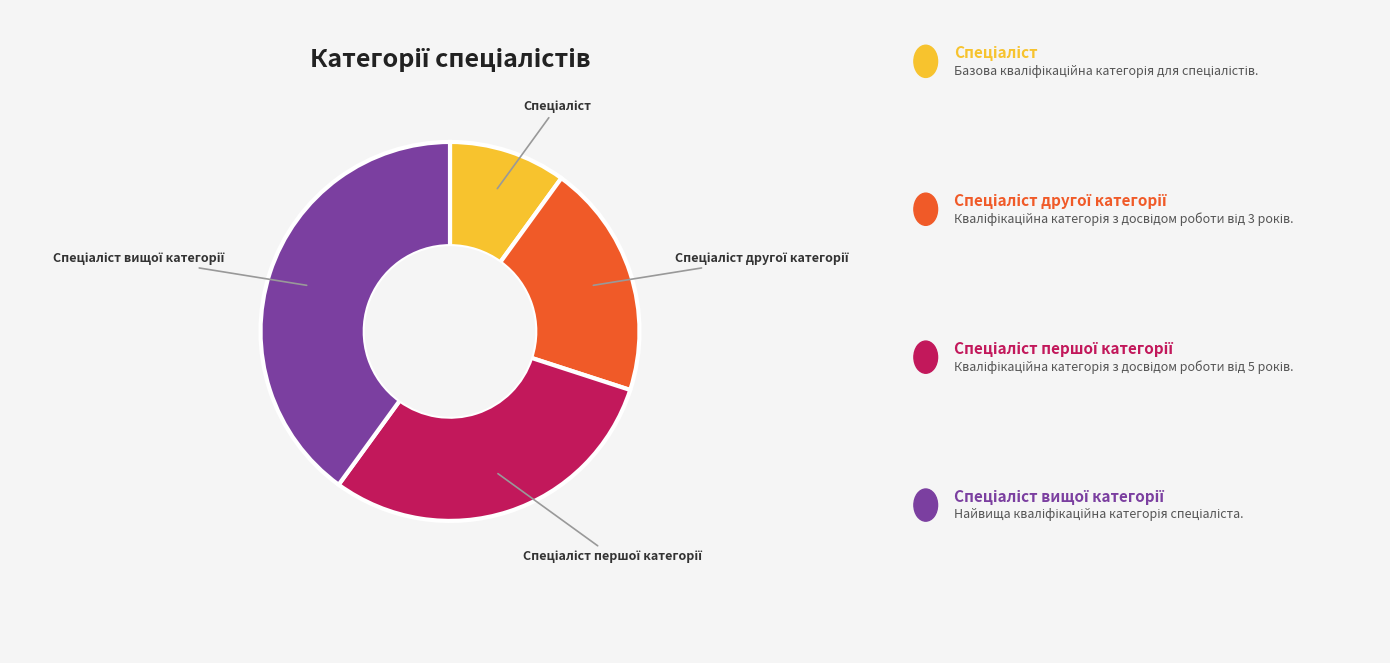

How many slices are in this pie chart?

4